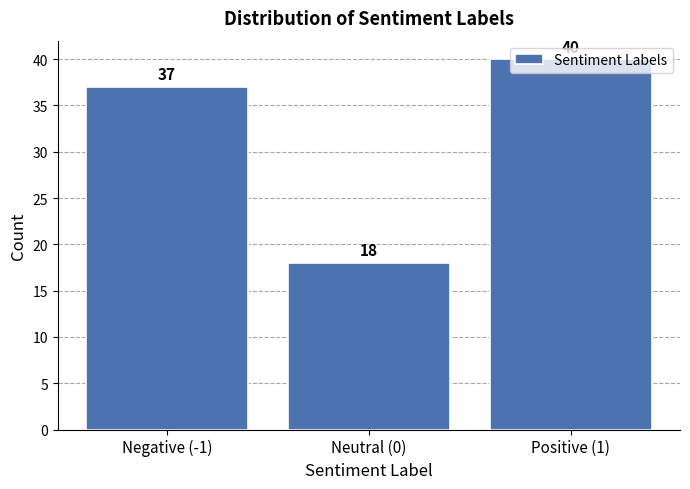

Is it true that the value at Negative (-1) is 37?

True